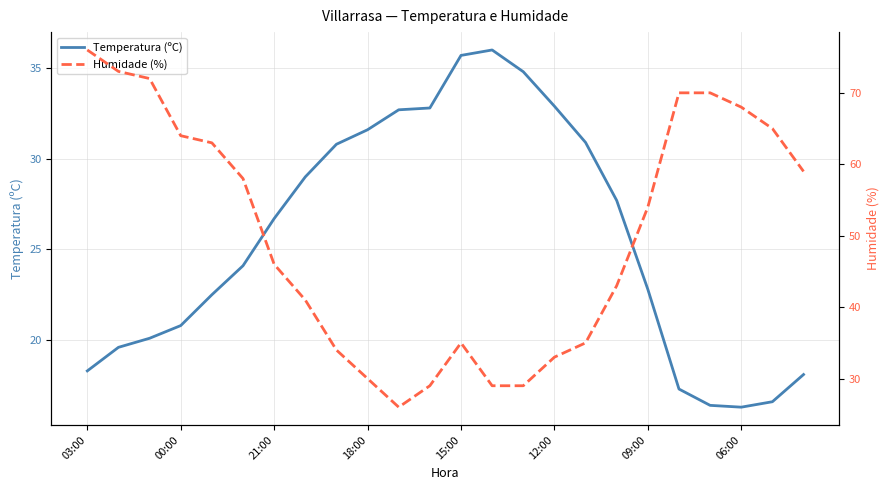

True or false: Humidade (%) has more than 2 interior local peaks.

False